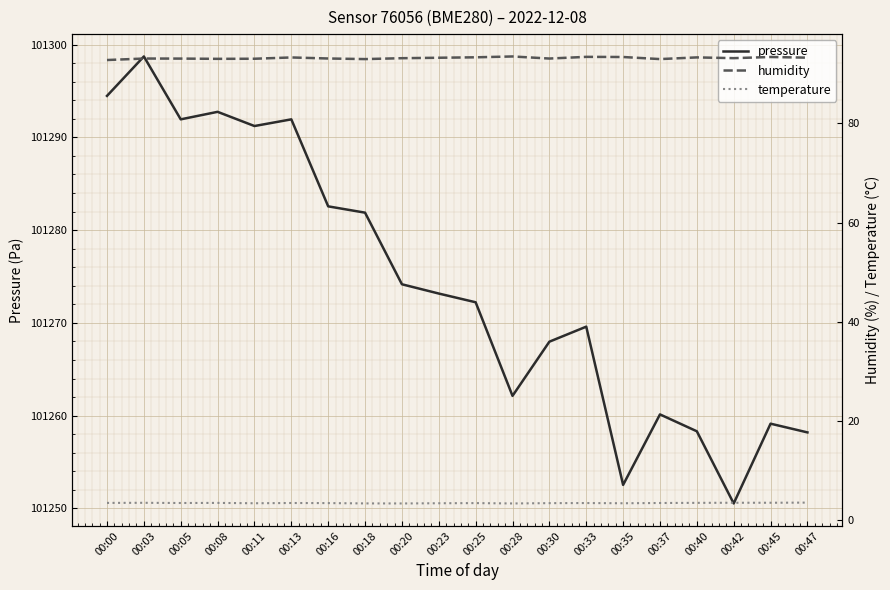

Reading right to left, transcribe all the data shown in this chart.

pressure: 00:47=101258.2	00:45=101259.1	00:42=101250.5	00:40=101258.3	00:37=101260.1	00:35=101252.5	00:33=101269.6	00:30=101268.0	00:28=101262.1	00:25=101272.2	00:23=101273.2	00:20=101274.2	00:18=101281.9	00:16=101282.6	00:13=101291.9	00:11=101291.2	00:08=101292.8	00:05=101291.9	00:03=101298.7	00:00=101294.5
humidity: 00:47=93.3	00:45=93.4	00:42=93.2	00:40=93.3	00:37=93.0	00:35=93.4	00:33=93.4	00:30=93.1	00:28=93.5	00:25=93.3	00:23=93.2	00:20=93.2	00:18=93.0	00:16=93.1	00:13=93.3	00:11=93.0	00:08=93.0	00:05=93.1	00:03=93.1	00:00=92.8
temperature: 00:47=3.6	00:45=3.6	00:42=3.6	00:40=3.5	00:37=3.5	00:35=3.5	00:33=3.5	00:30=3.5	00:28=3.4	00:25=3.5	00:23=3.5	00:20=3.4	00:18=3.4	00:16=3.5	00:13=3.5	00:11=3.5	00:08=3.5	00:05=3.5	00:03=3.6	00:00=3.5